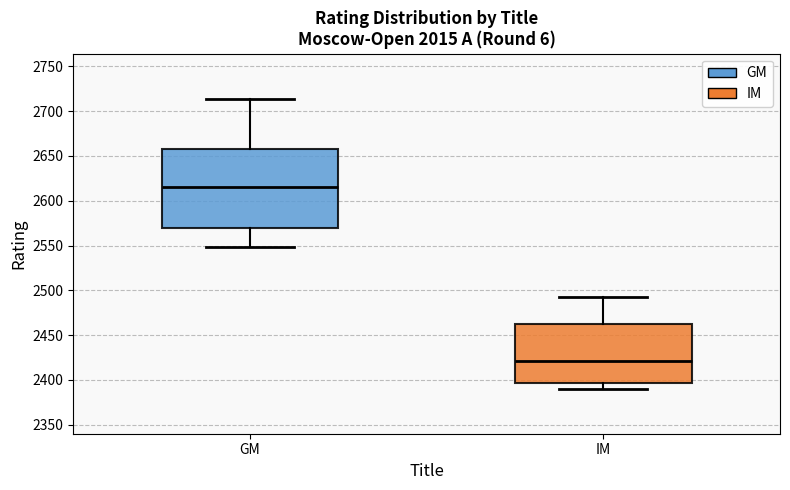

Reading left to right, transcribe this box plot: for each box, give where its median line is, the range the box spans, and where its two whiskers end, as read against the y-axis. The values are not printed on the chart, so give them approximately, as read against the axis.

GM: median 2615, box 2570 to 2660, whiskers 2550 to 2715
IM: median 2420, box 2395 to 2460, whiskers 2390 to 2495